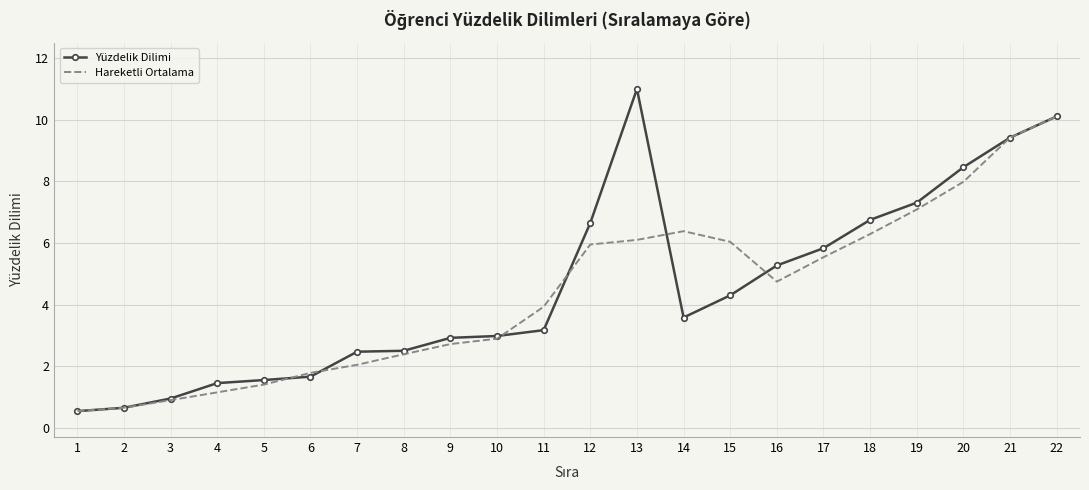

Which series has the largest total across all categories?

Yüzdelik Dilimi